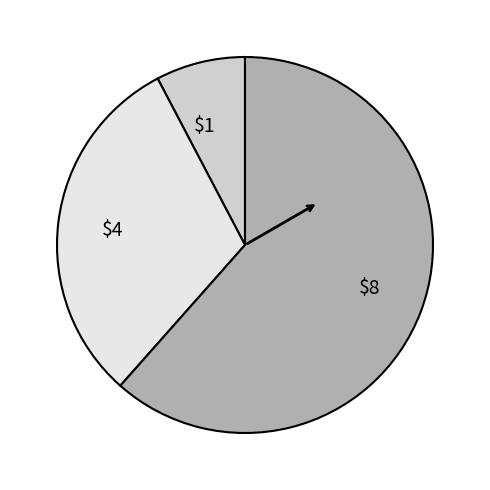

How many slices are in this pie chart?

3